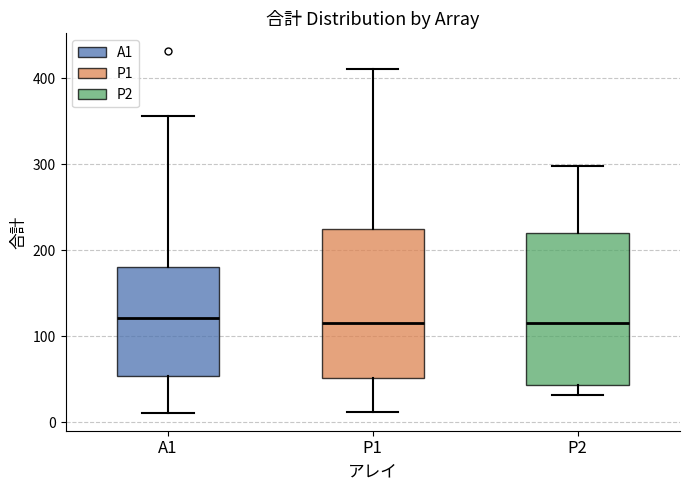

Reading left to right, transcribe this box plot: for each box, give where its median line is, the range the box spans, and where its two whiskers end, as read against the y-axis. The values are not printed on the chart, so give them approximately, as read against the axis.

A1: median 120, box 50 to 180, whiskers 10 to 360
P1: median 120, box 50 to 220, whiskers 10 to 410
P2: median 120, box 40 to 220, whiskers 30 to 300